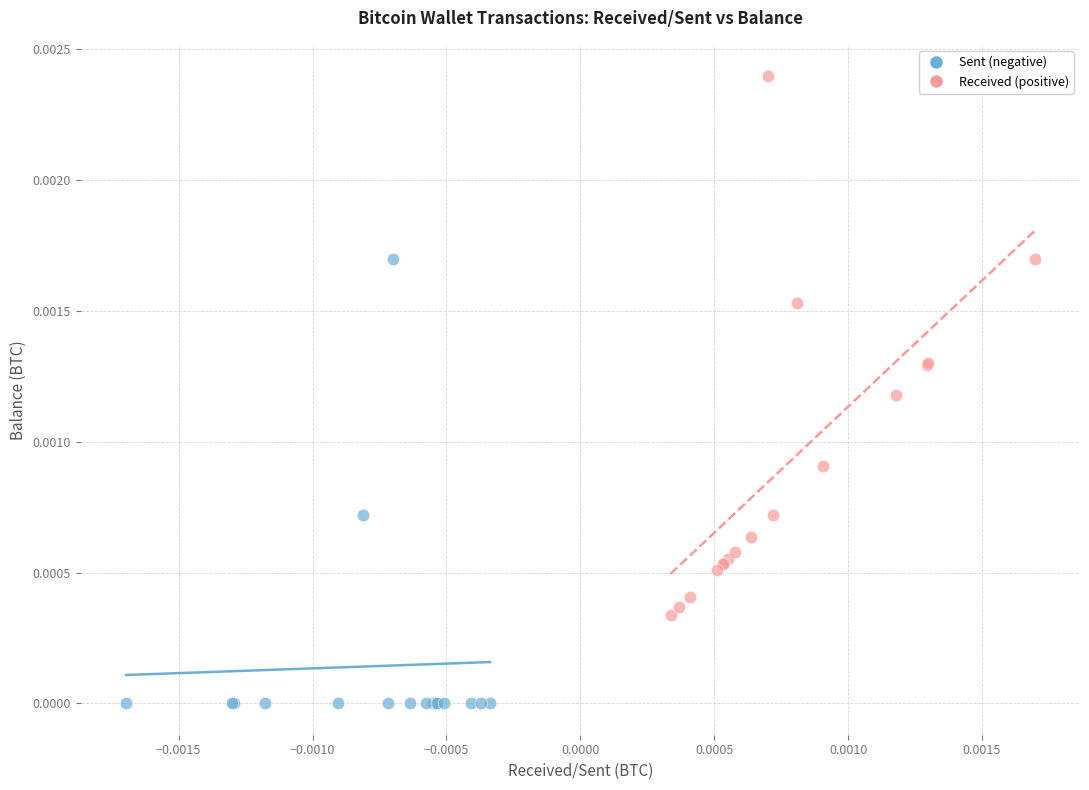

What are all the series names shown in the legend?

Sent (negative), Received (positive)